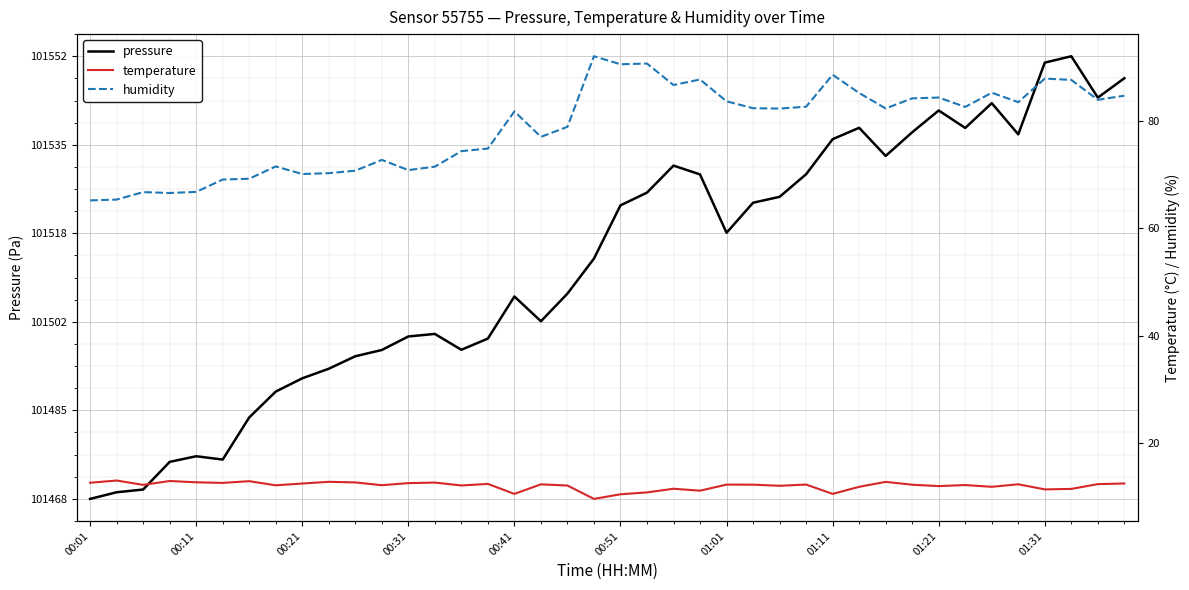

What is the difference between the pressure values at 37 and 31?

14.2